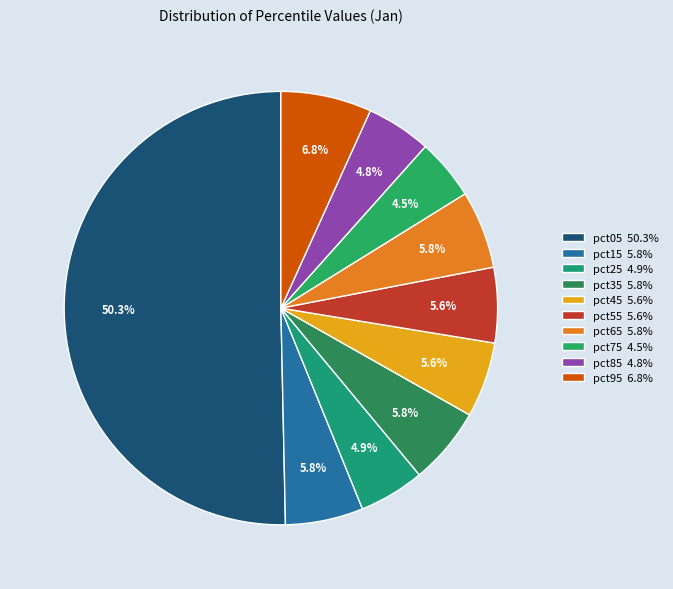

Which category has the smallest portion of the pie?

pct75